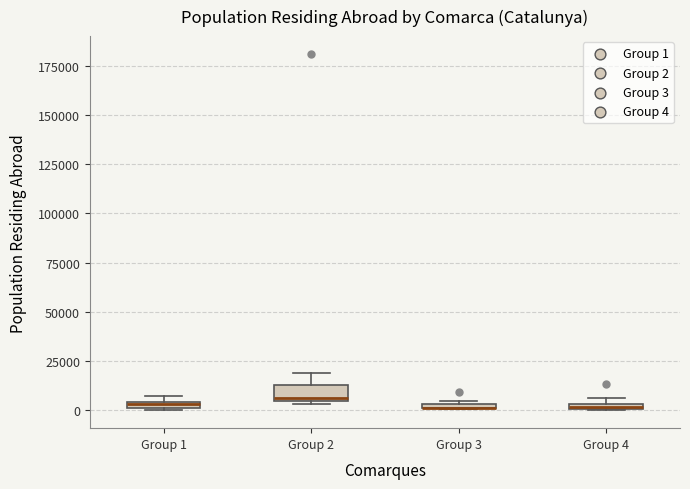

Where is the upper edge of the box for Group 3 on the y-axis? The values are not printed on the chart, so give them approximately, as read against the axis.

5000